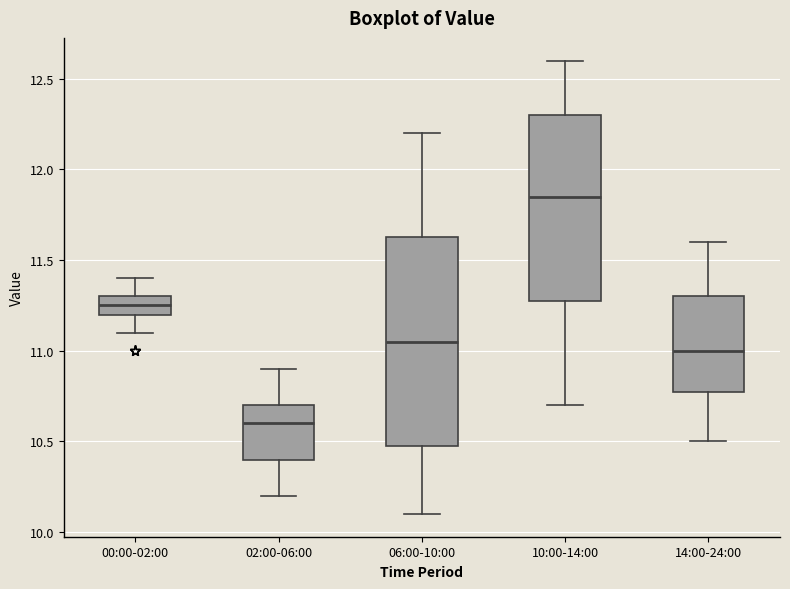

Which box is the tallest, from its lower edge to its upper edge?

06:00-10:00